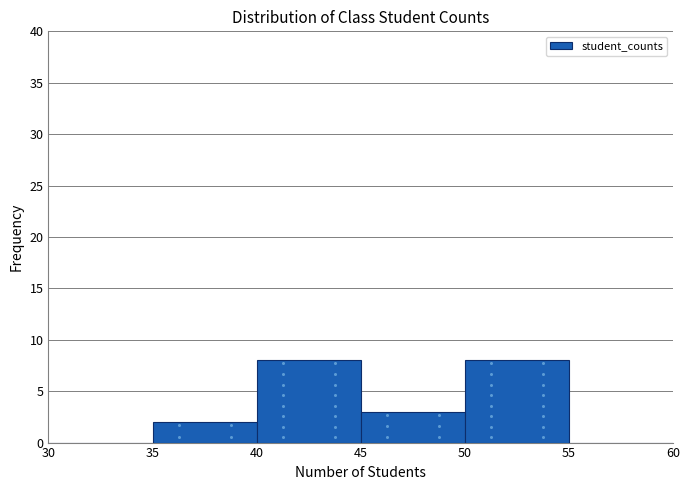

Reading left to right, transcribe this chart: for each bar, give the range it covers on the x-axis and its height. The values are not printed on the chart, so give them approximately, as read against the axis.

30 to 35: 0
35 to 40: 2
40 to 45: 8
45 to 50: 3
50 to 55: 8
55 to 60: 0